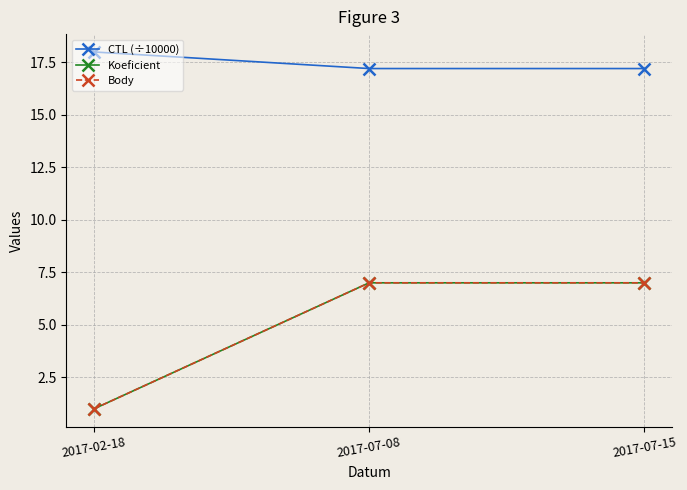

Between 2017-02-18 and 2017-07-08, which series saw the biggest shift?

Koeficient